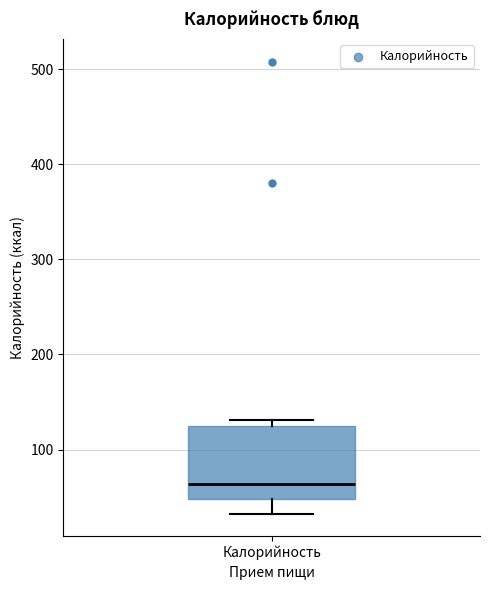

Where is the lower edge of the box for Калорийность on the y-axis? The values are not printed on the chart, so give them approximately, as read against the axis.

50